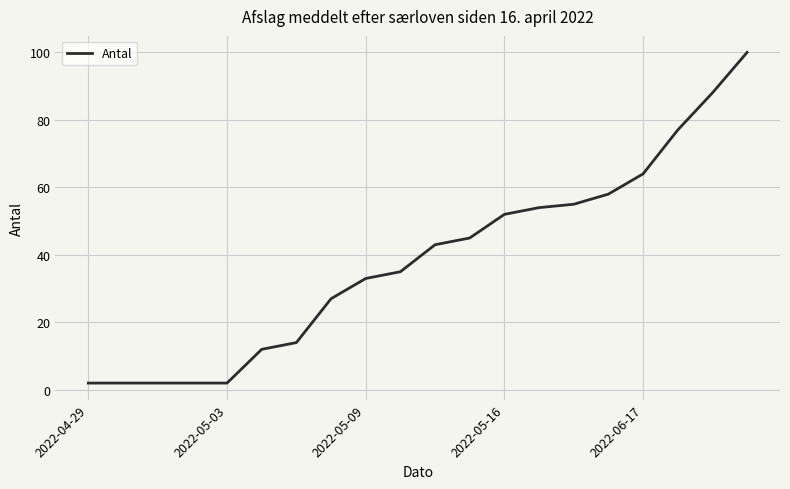

What is the difference between the maximum and minimum values?

98